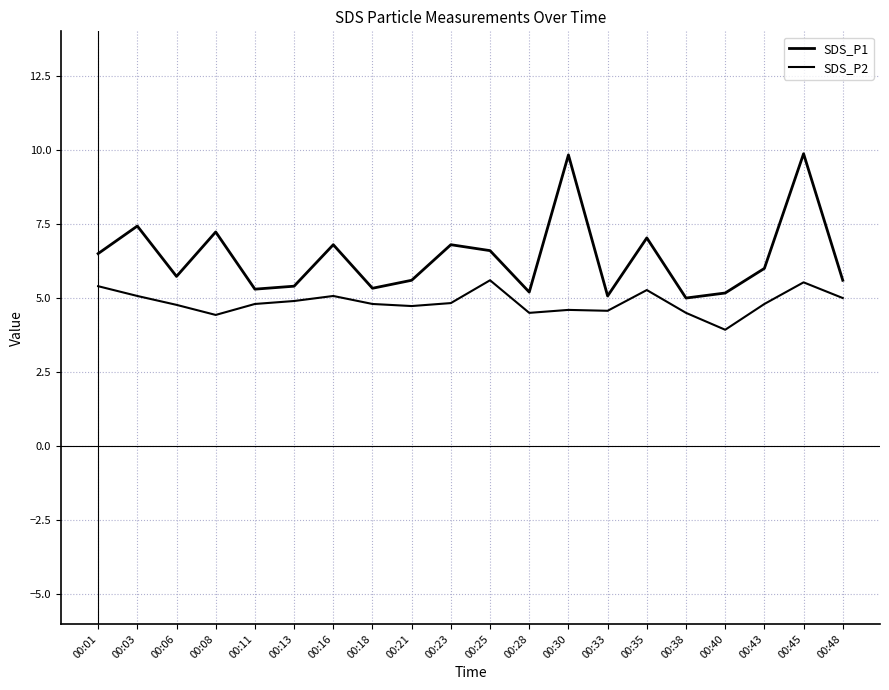

How many values in the SDS_P1 series are below 6?

10